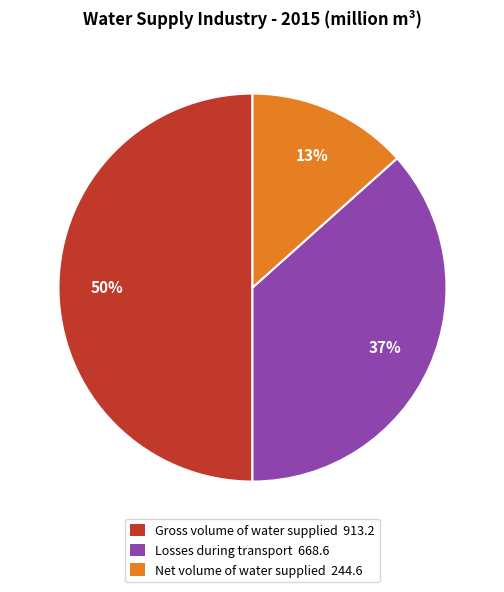

Which category has the biggest portion of the pie?

Gross volume of water supplied